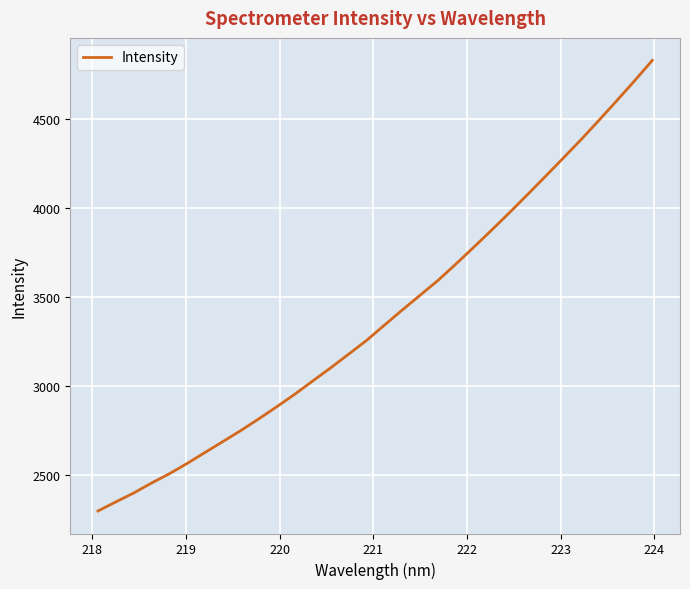

What is the minimum value shown in the chart?

2295.0